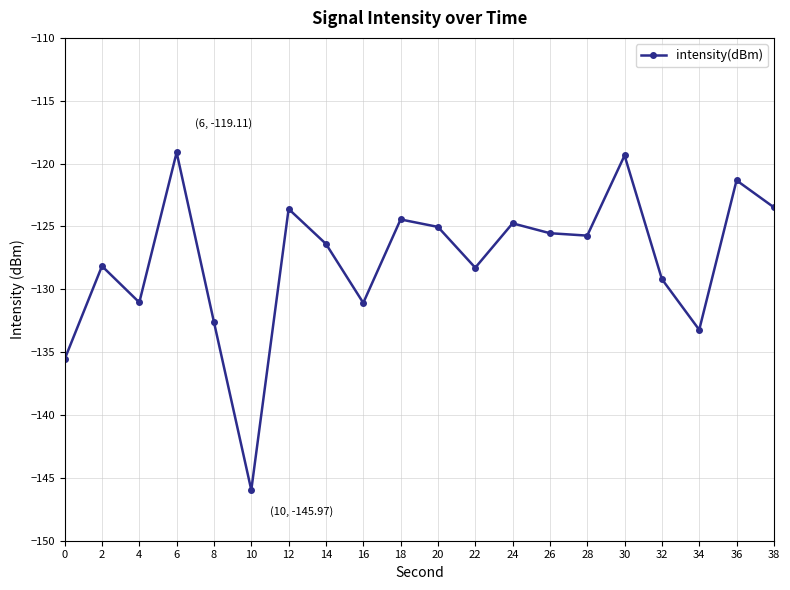

True or false: there are more than 1 points higher than both neighbors.

True